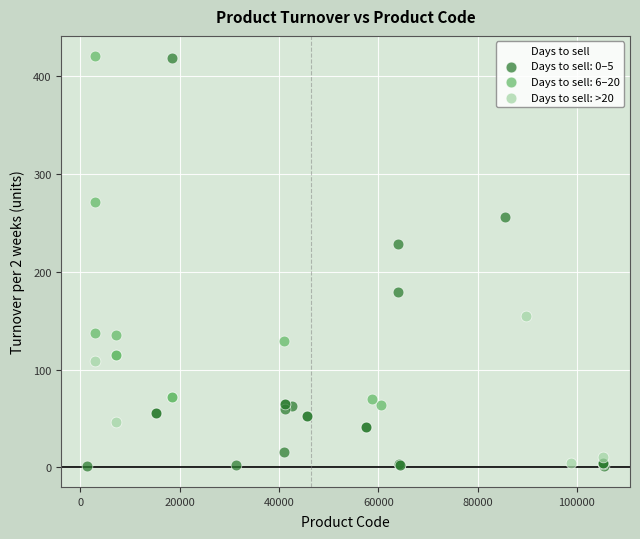

Which series has the widest spread of Y values?

Days to sell: 0–5